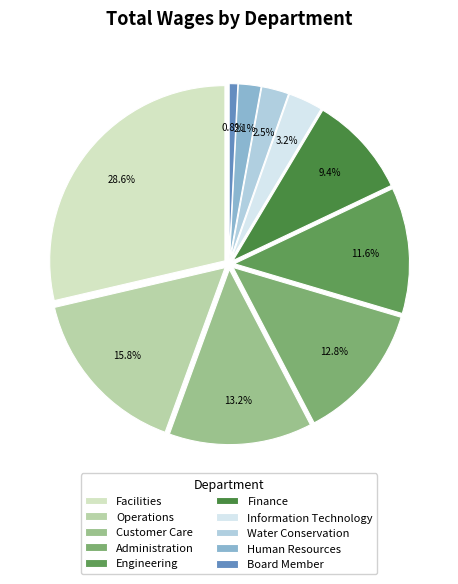

What is the largest slice in the pie chart?

Facilities